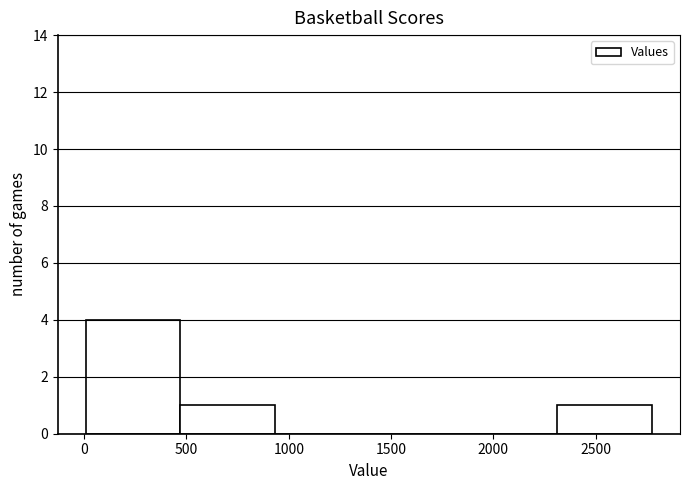

Reading left to right, list every bar in this chart as the range it spans on the x-axis followed by its height. Neither the bar edges nor the heights are printed on the chart, so give them approximately, as read against the axes.

0 to 450: 4
450 to 950: 1
950 to 1400: 0
1400 to 1850: 0
1850 to 2300: 0
2300 to 2750: 1